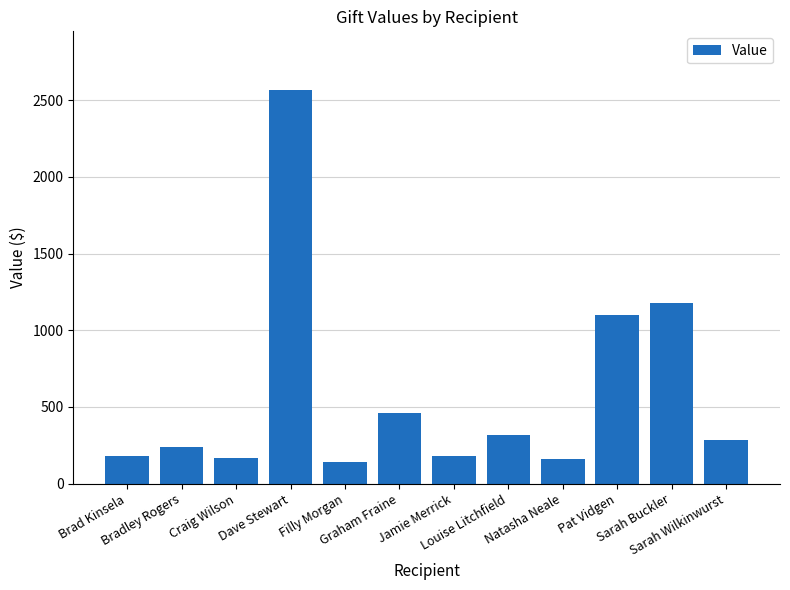

What is the difference between the maximum and minimum values?

2423.1